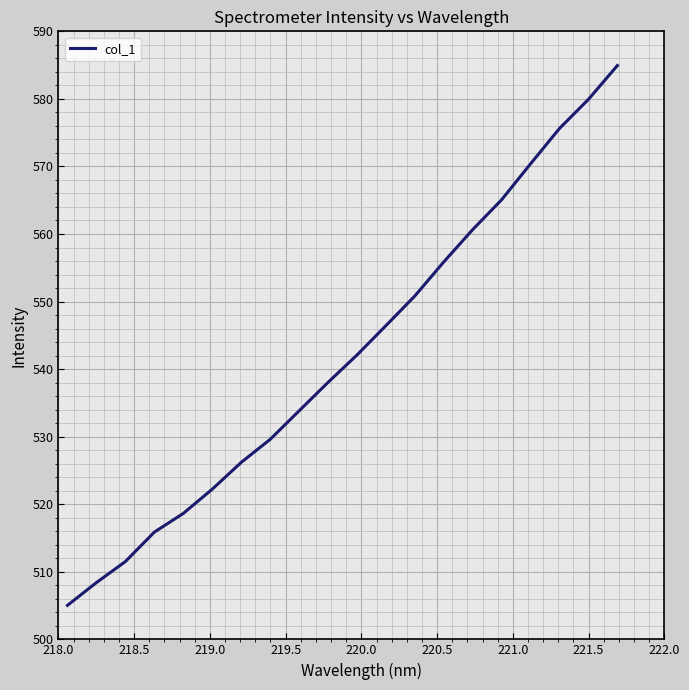

What is the smallest value displayed?

505.0